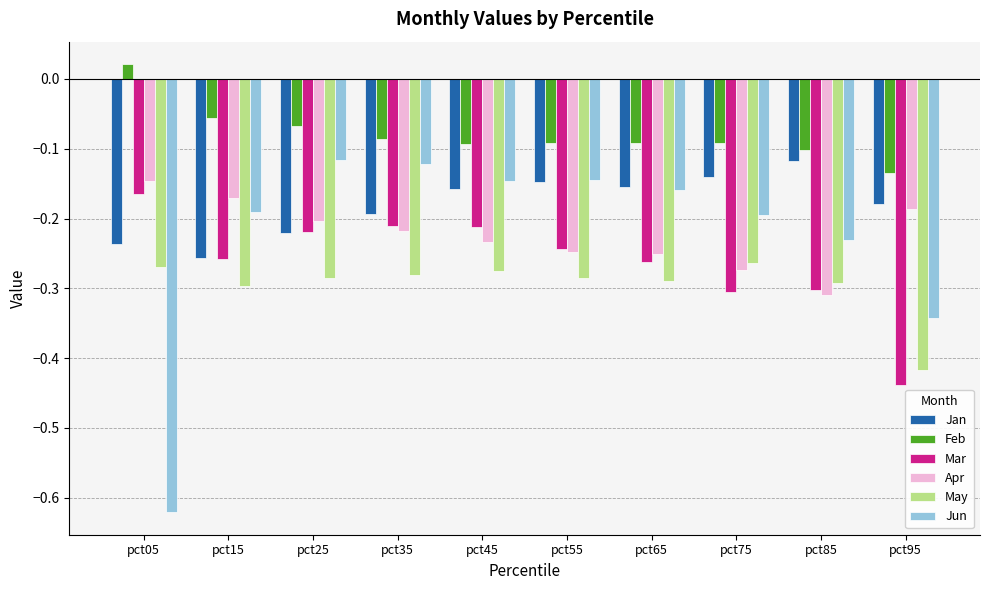

How many data points does each series have?

10